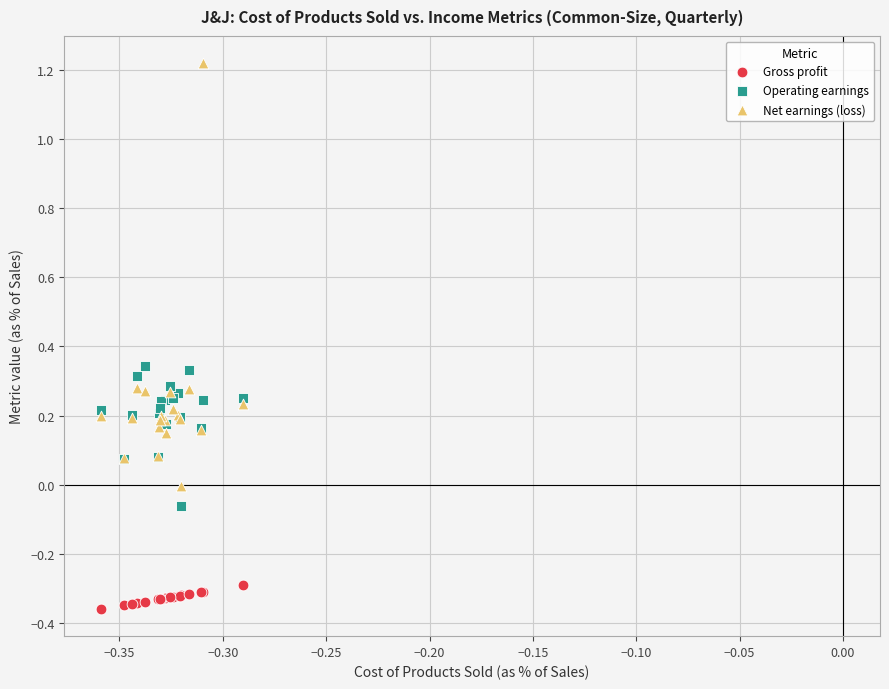

What are all the series names shown in the legend?

Gross profit, Operating earnings, Net earnings (loss)